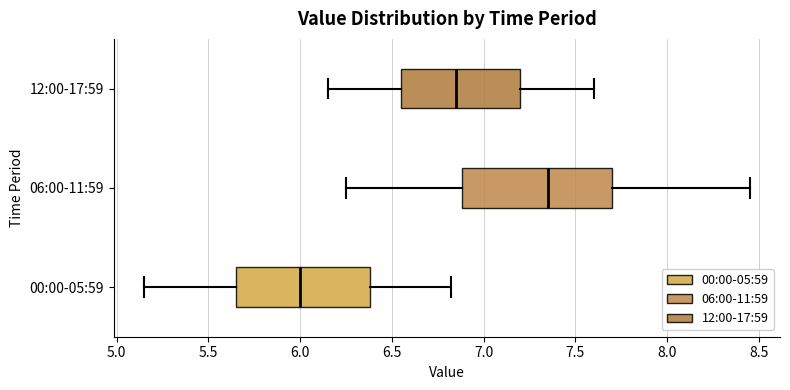

Comparing the boxes themselves (not the whiskers), which one is the widest?

06:00-11:59